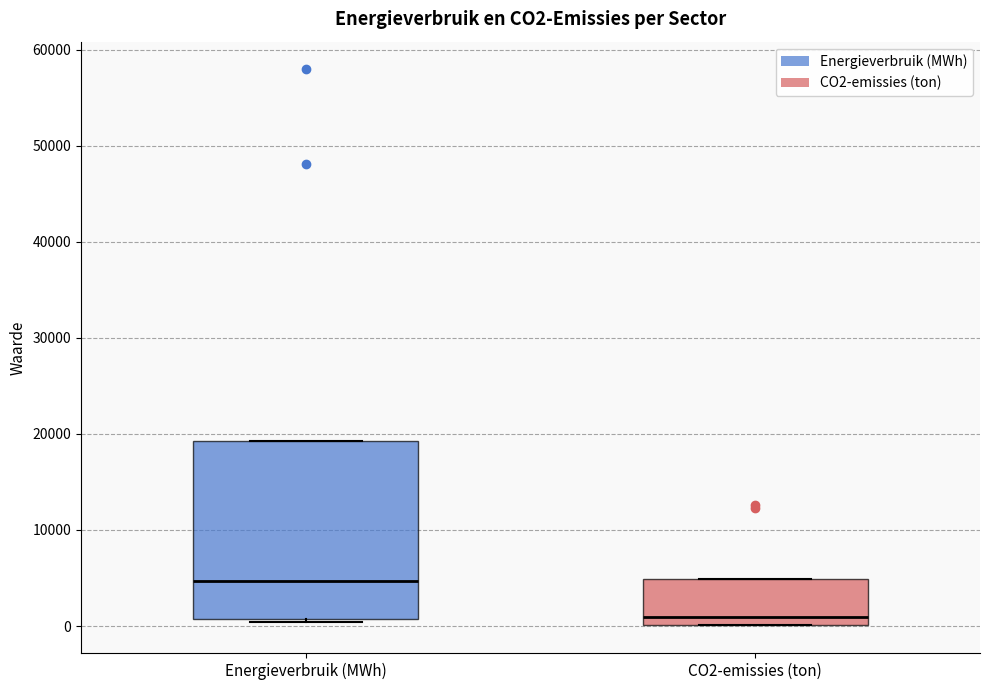

Reading left to right, read every box against the y-axis: the position of its median line, the range the box covers, and the ends of its whiskers. The values are not printed on the chart, so give them approximately, as read against the axis.

Energieverbruik (MWh): median 5000, box 1000 to 19000, whiskers 0 to 19000
CO2-emissies (ton): median 1000, box 0 to 5000, whiskers 0 to 5000